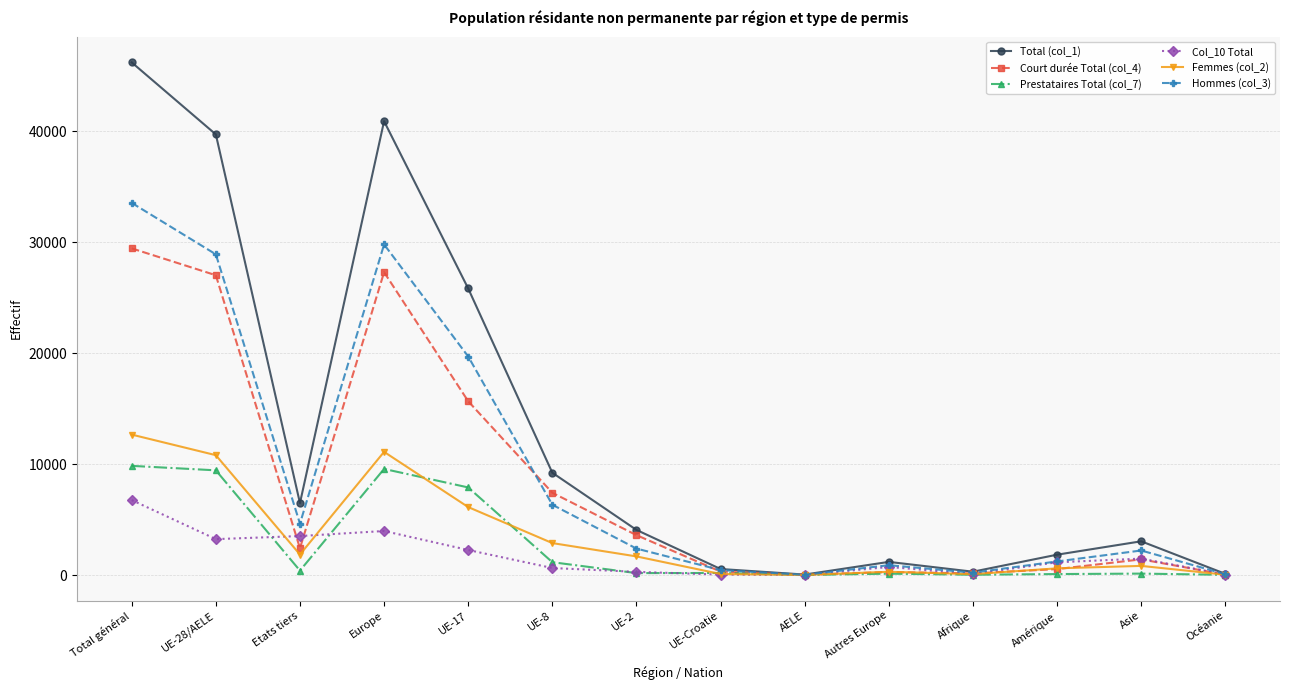

What is the maximum value shown in the chart?

46197